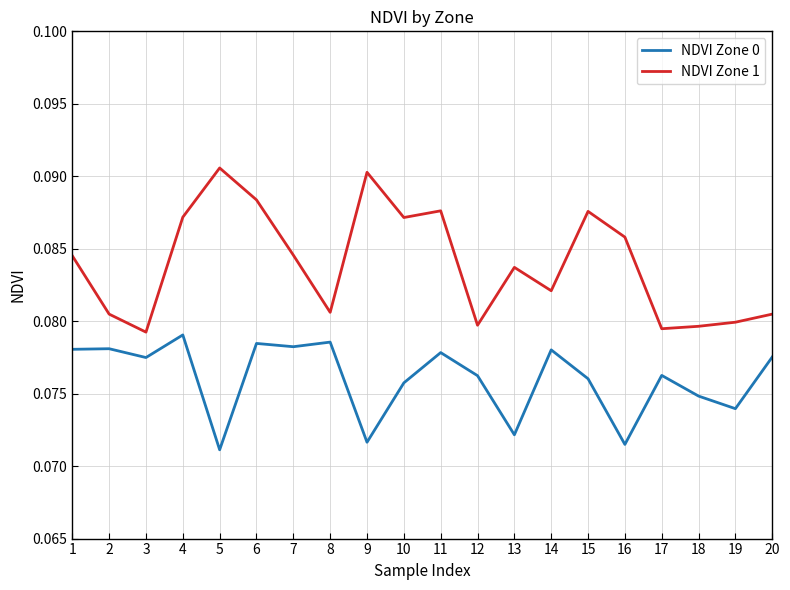

Which category has the lowest value across all series?

5